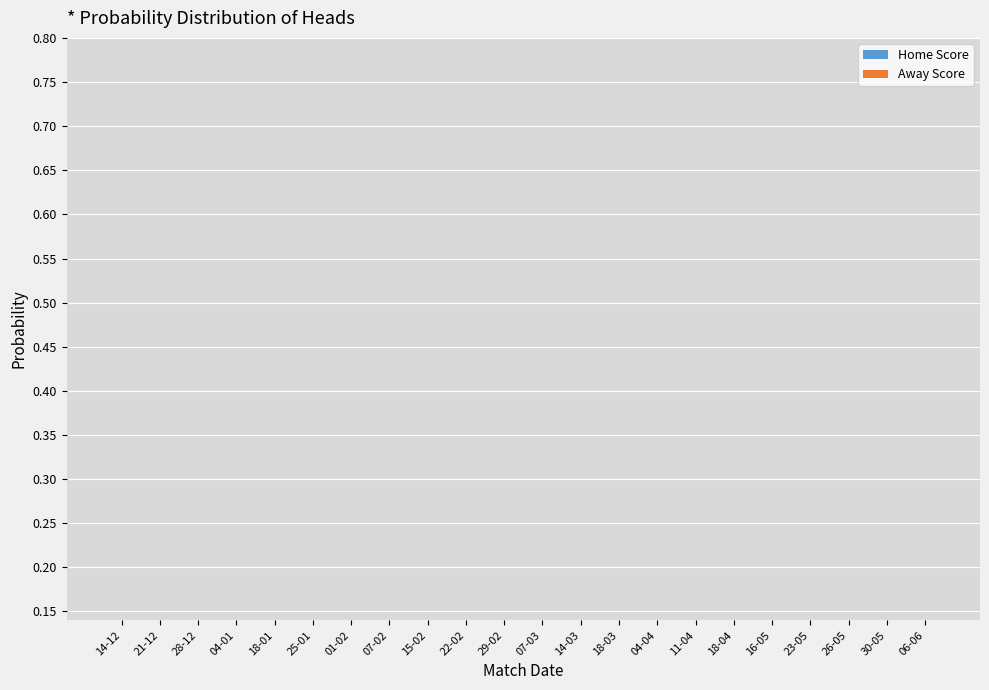

True or false: Away Score has a value of 0.1 at 22-02.

False